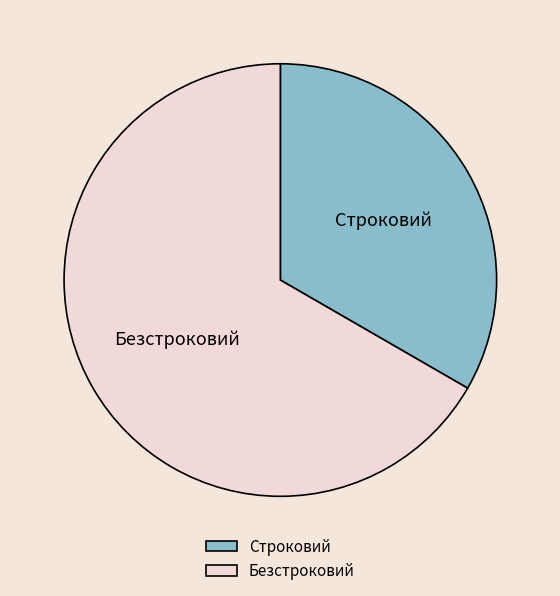

Count the number of slices in the pie.

2